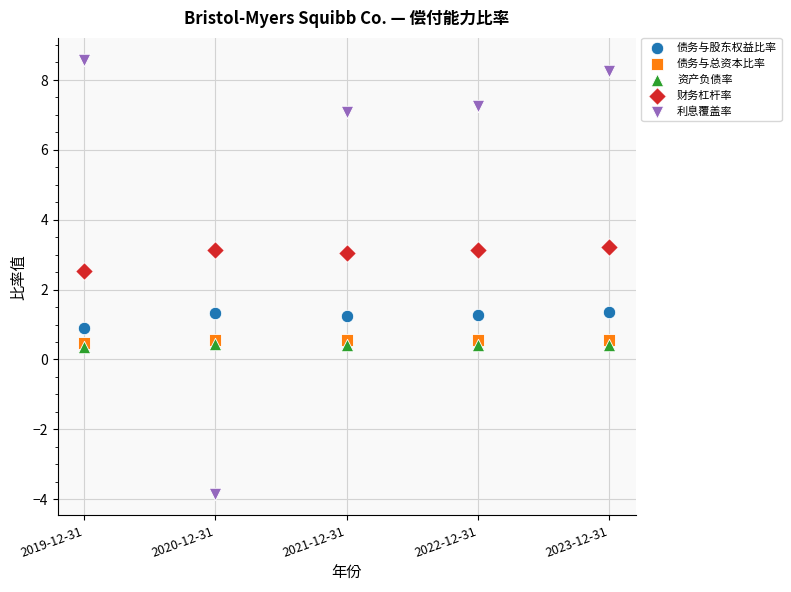

What are all the series names shown in the legend?

债务与股东权益比率, 债务与总资本比率, 资产负债率, 财务杠杆率, 利息覆盖率